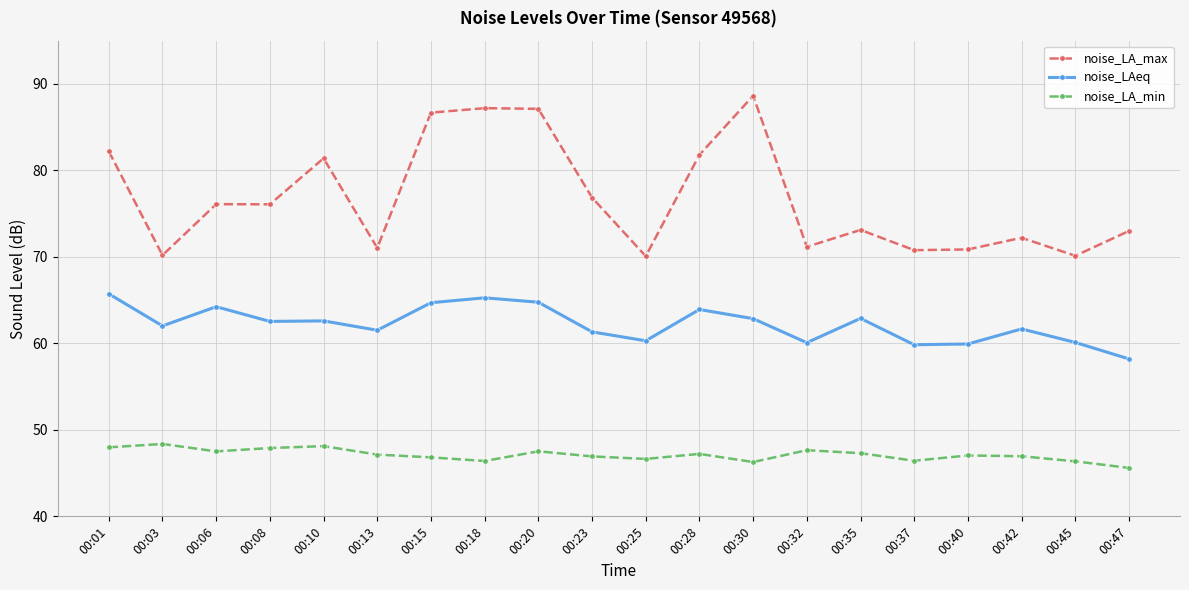

True or false: noise_LA_max has a value of 122.0 at 00:13.

False